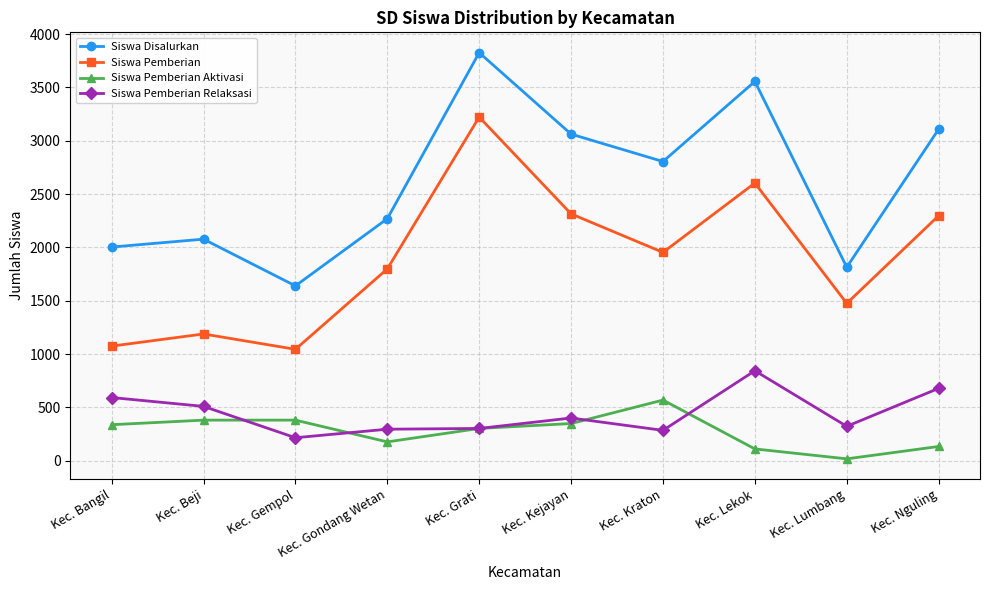

What is the difference between the maximum and minimum values in the Siswa Disalurkan series?

2187